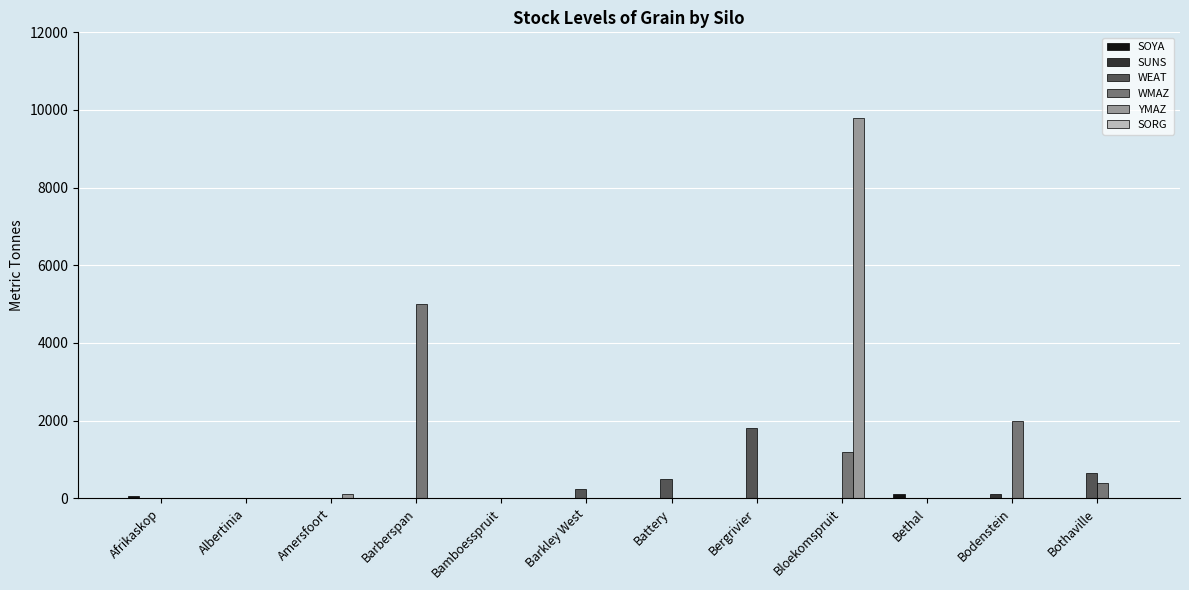

The YMAZ series shows 9800 at Bloekomspruit. True or false?

True